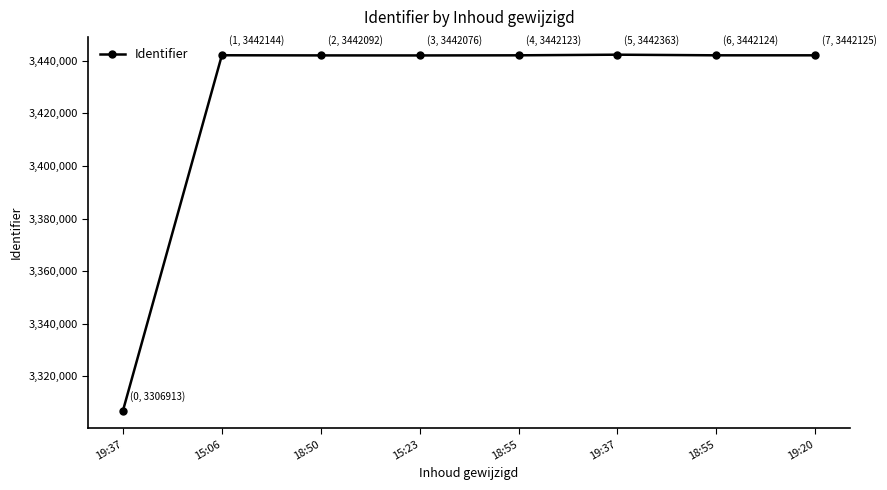

Count the number of data series in this chart.

1